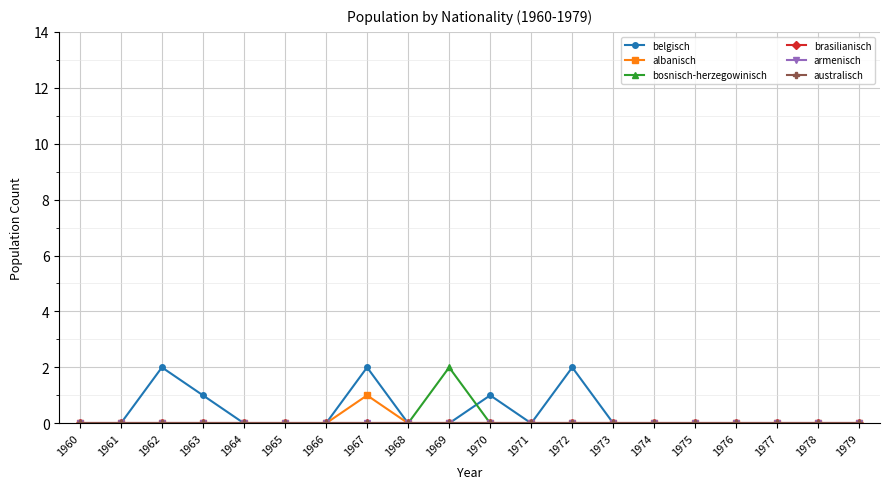

Reading right to left, what are all the values shown in this chart?

belgisch: 0	0	0	0	0	0	0	2	0	1	0	0	2	0	0	0	1	2	0	0
albanisch: 0	0	0	0	0	0	0	0	0	0	0	0	1	0	0	0	0	0	0	0
bosnisch-herzegowinisch: 0	0	0	0	0	0	0	0	0	0	2	0	0	0	0	0	0	0	0	0
brasilianisch: 0	0	0	0	0	0	0	0	0	0	0	0	0	0	0	0	0	0	0	0
armenisch: 0	0	0	0	0	0	0	0	0	0	0	0	0	0	0	0	0	0	0	0
australisch: 0	0	0	0	0	0	0	0	0	0	0	0	0	0	0	0	0	0	0	0